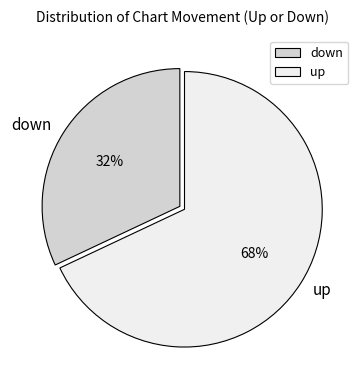

Which category accounts for the majority?

up